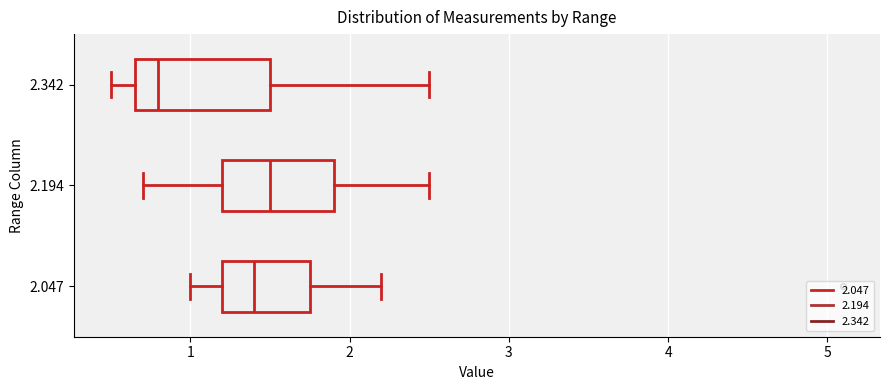

Where does the median line of the box at y = 2.194 sit on the x-axis? The values are not printed on the chart, so give them approximately, as read against the axis.

1.5